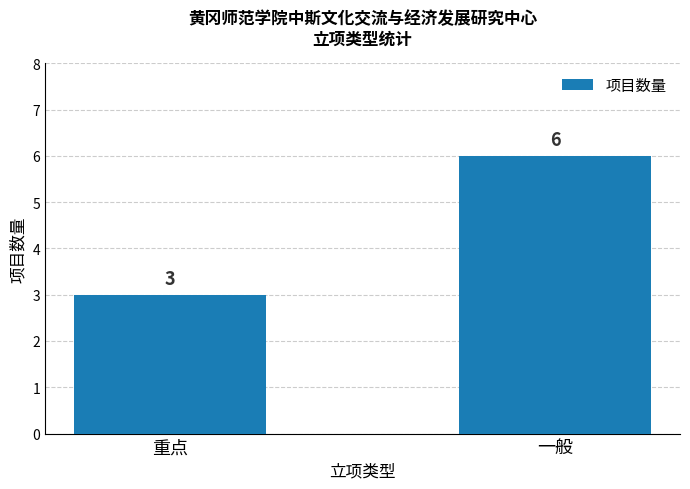

Reading left to right, what are all the values shown in this chart?

3	6